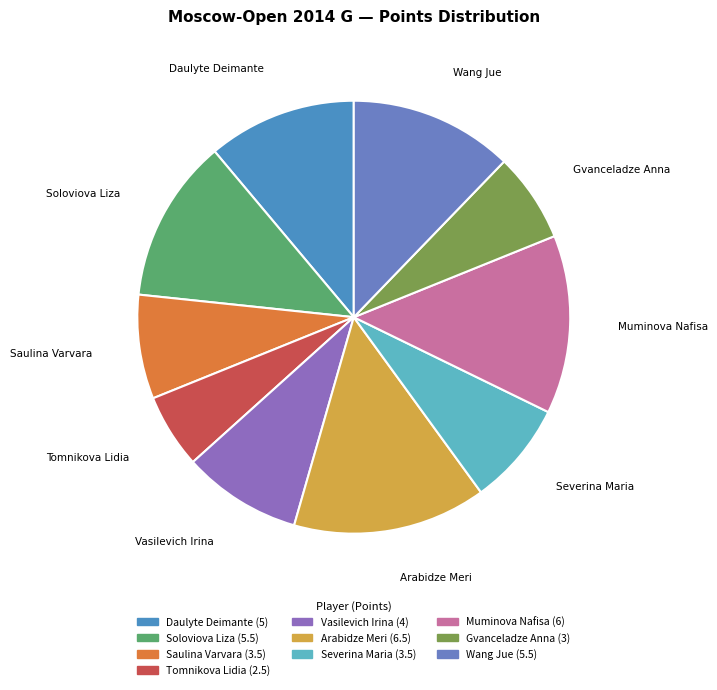

Count the number of slices in the pie.

10